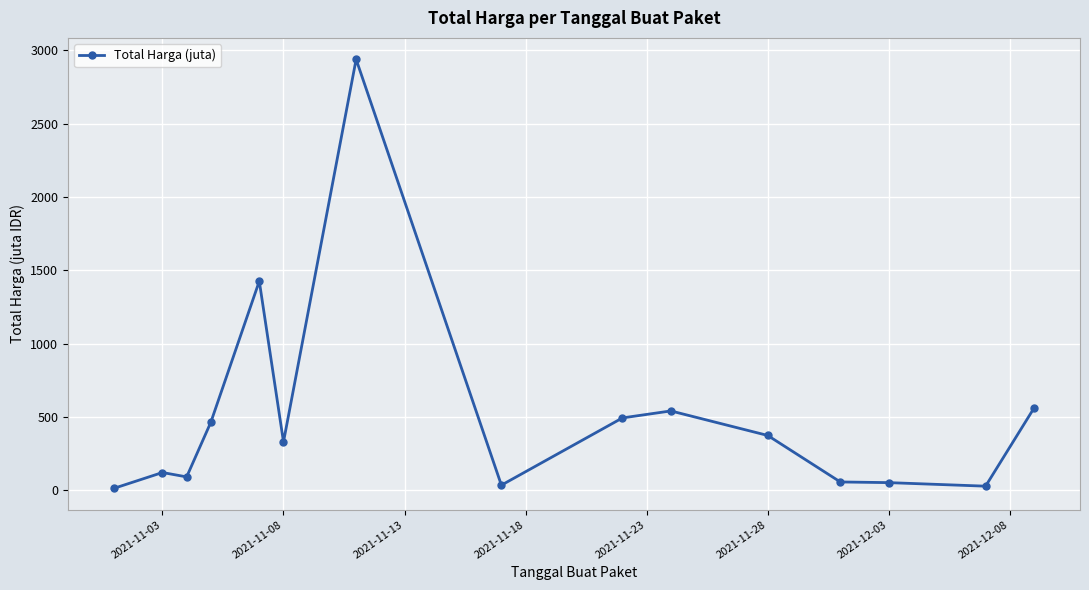

What is the sum of all values?

7518.5